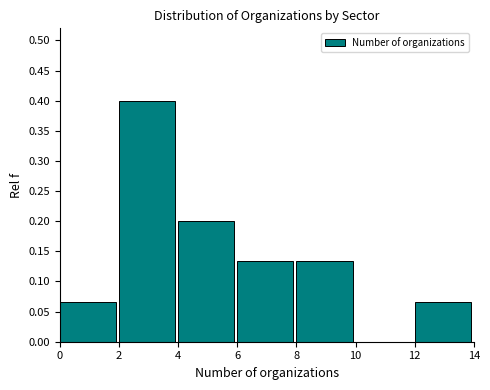

How tall is the bar that spans 12 to 14 on the x-axis? The values are not printed on the chart, so give them approximately, as read against the axis.

0.065